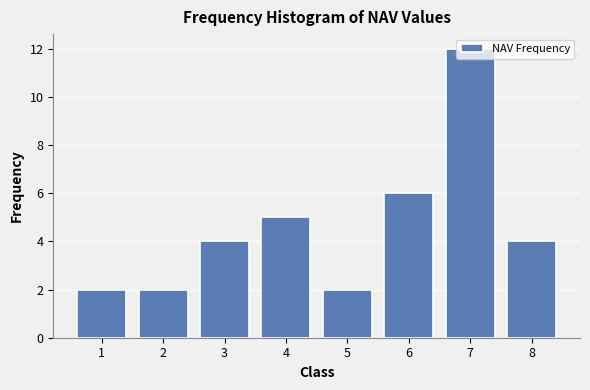

What is the maximum value shown in the chart?

12